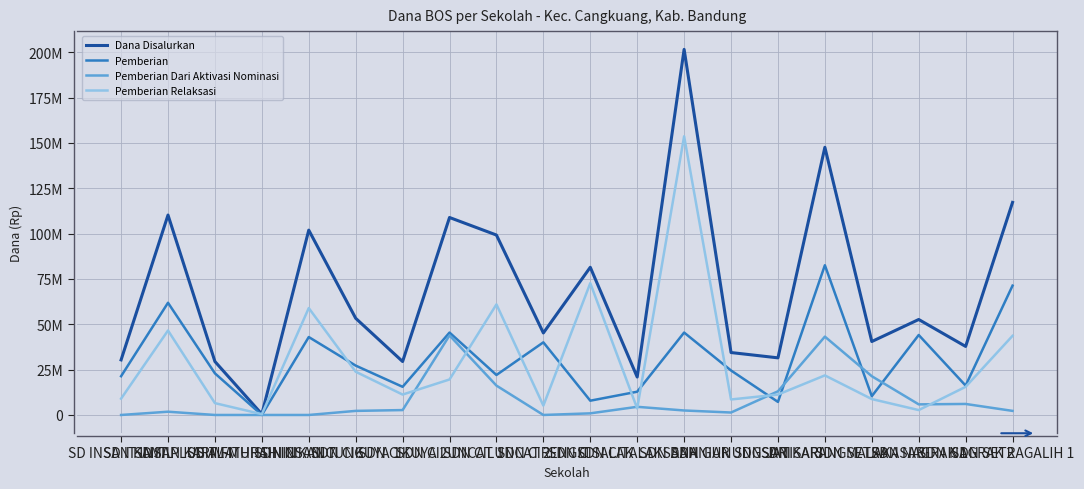

Where does the Pemberian series first go above 24525000?

SD IT INSAN KARIMA